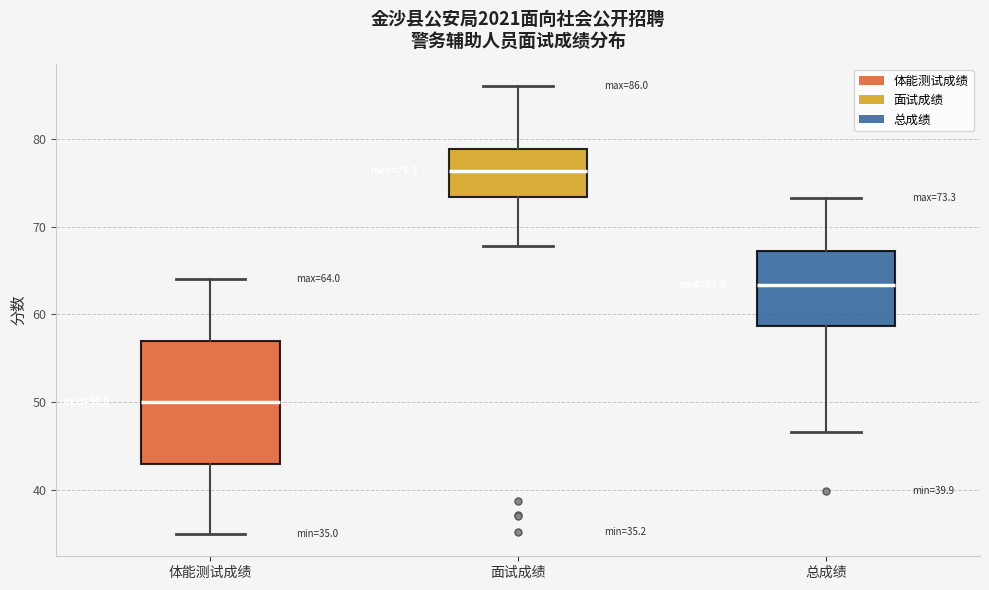

Which box's median line is the lowest?

体能测试成绩